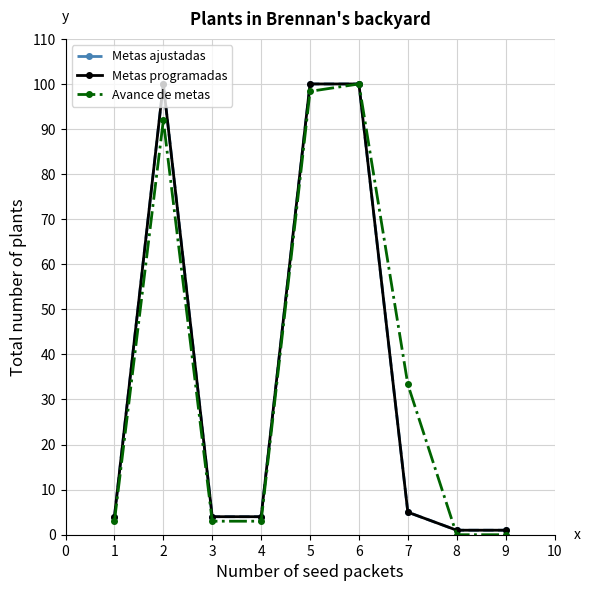

True or false: Metas programadas and Metas ajustadas cross at least once.

False